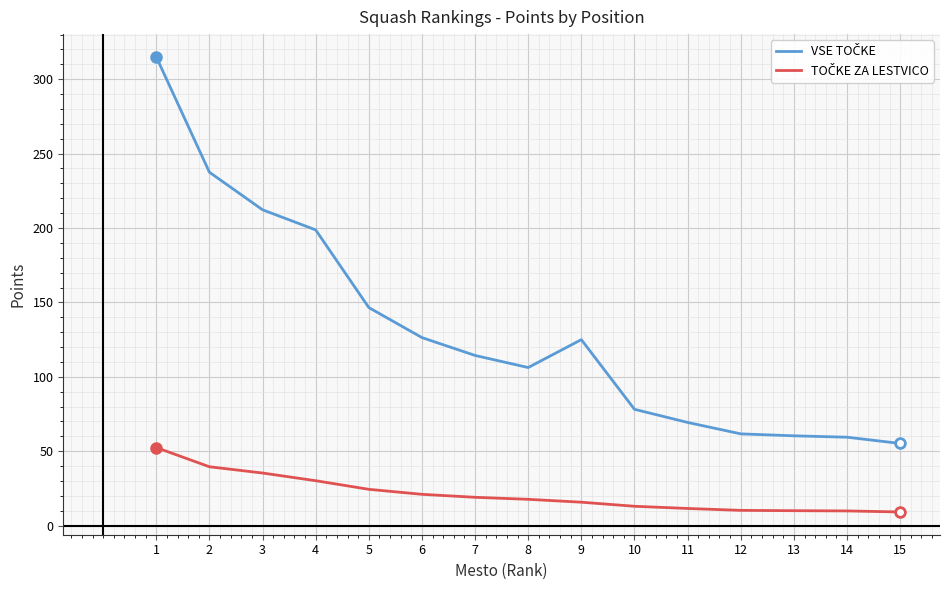

What is the maximum value shown in the chart?

315.0